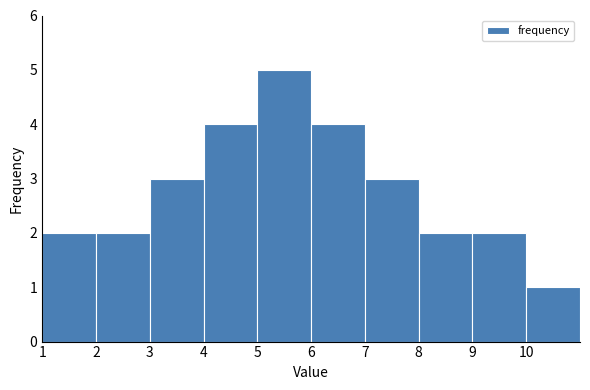

Reading left to right, transcribe this chart: for each bar, give the range it covers on the x-axis and its height. The values are not printed on the chart, so give them approximately, as read against the axis.

1 to 2: 2
2 to 3: 2
3 to 4: 3
4 to 5: 4
5 to 6: 5
6 to 7: 4
7 to 8: 3
8 to 9: 2
9 to 10: 2
10 to 11: 1